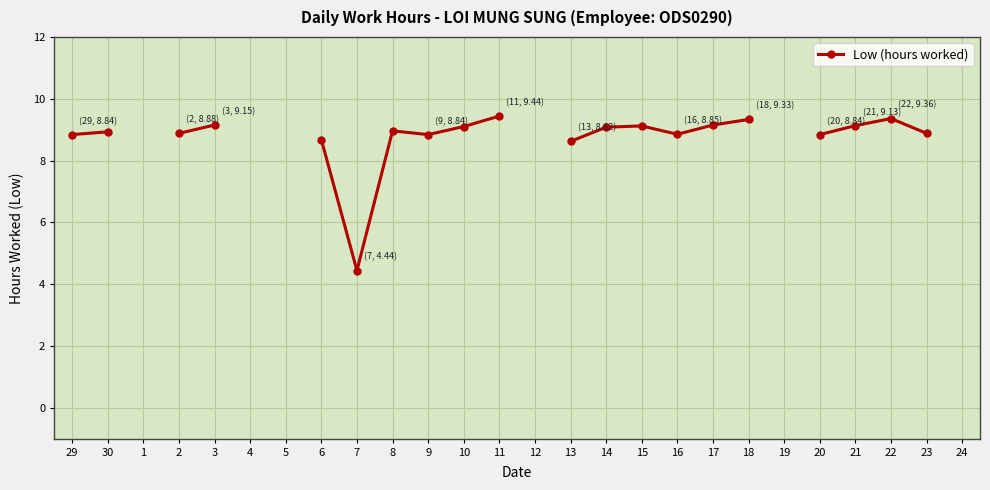

The value at 6 is 13.9. True or false?

False